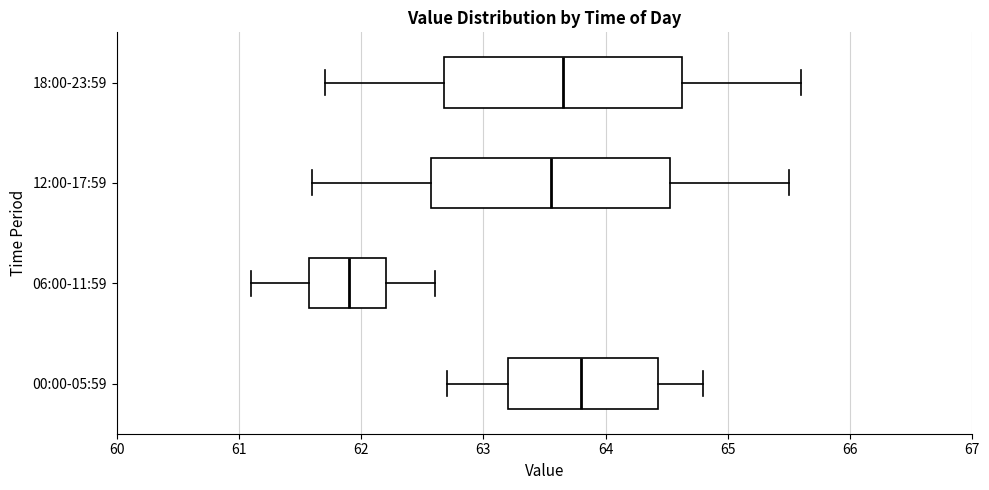

Which box's median line is the furthest to the right?

00:00-05:59